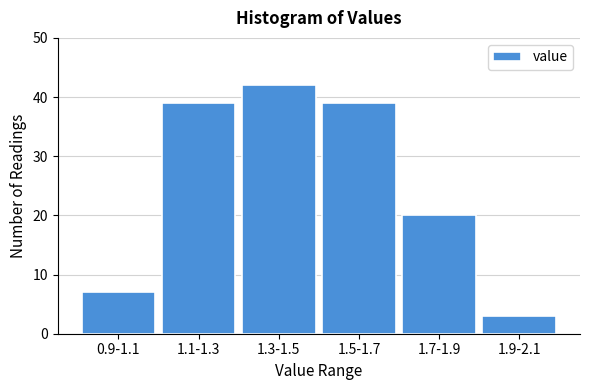

Reading left to right, list all the values displayed in this chart.

0.9-1.1=7	1.1-1.3=39	1.3-1.5=42	1.5-1.7=39	1.7-1.9=20	1.9-2.1=3